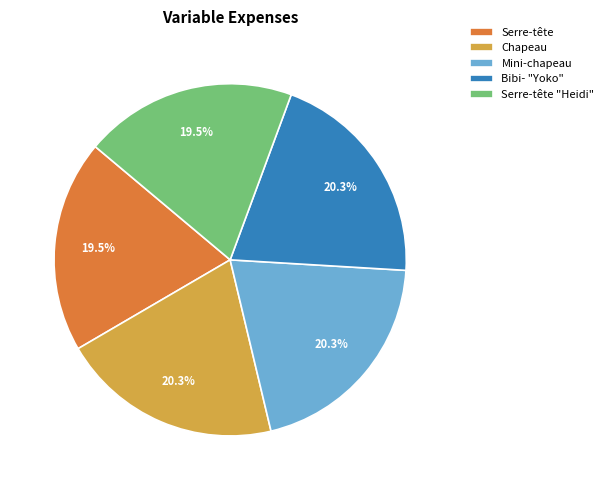

What is the total percentage of Mini-chapeau and Serre-tête "Heidi"?

39.8%